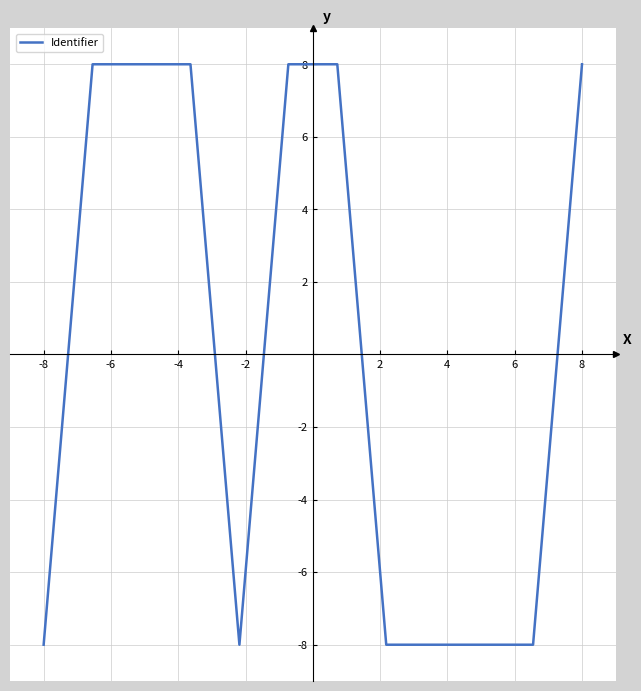

What is the difference between the maximum and minimum values?

16.0